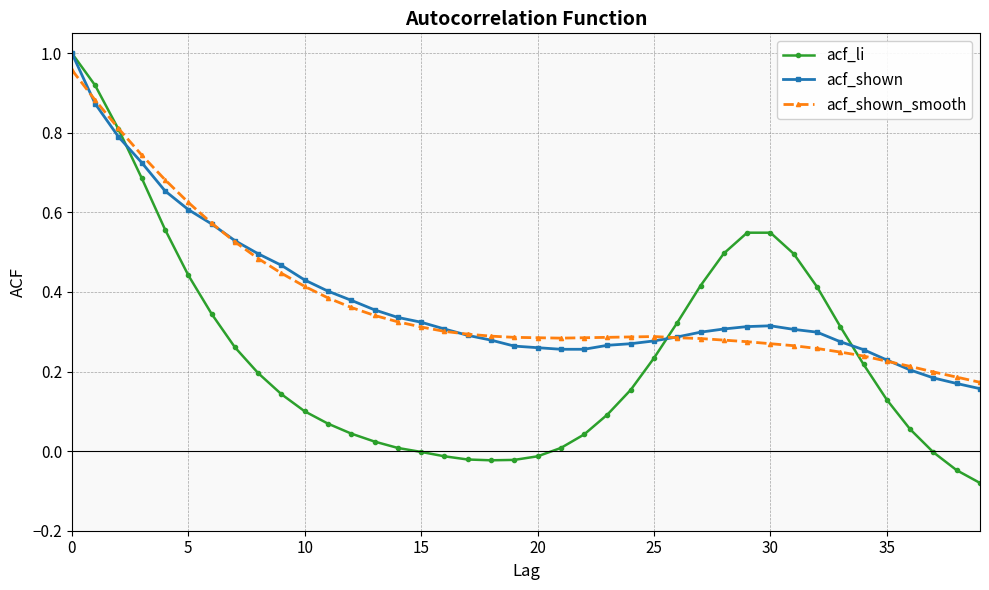

Which series ends up on top after the final intersection of acf_shown_smooth and acf_shown?

acf_shown_smooth